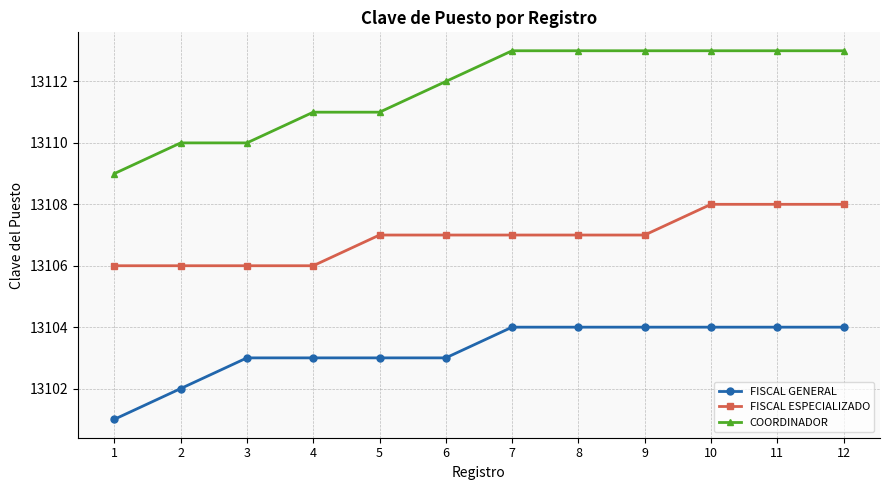

The FISCAL ESPECIALIZADO series shows 23198 at 6. True or false?

False